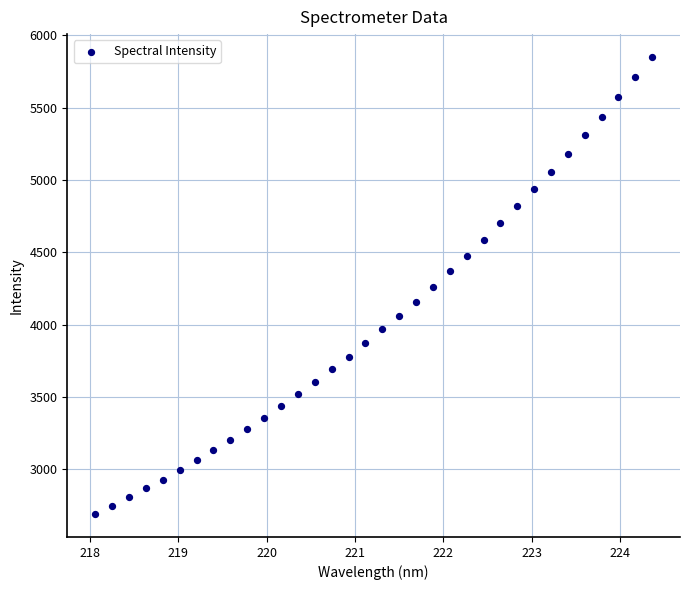

What is the range of X values (max minus min)?

6.3